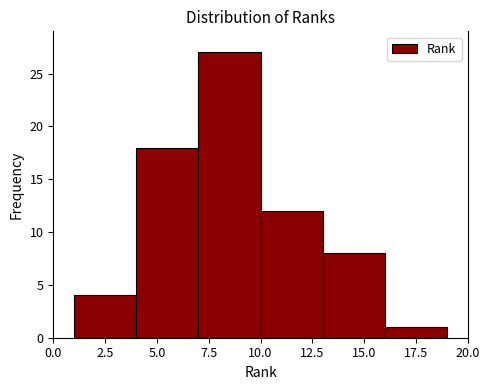

Reading left to right, transcribe this chart: for each bar, give the range it covers on the x-axis and its height. The values are not printed on the chart, so give them approximately, as read against the axis.

1 to 4: 4
4 to 7: 18
7 to 10: 27
10 to 13: 12
13 to 16: 8
16 to 19: 1